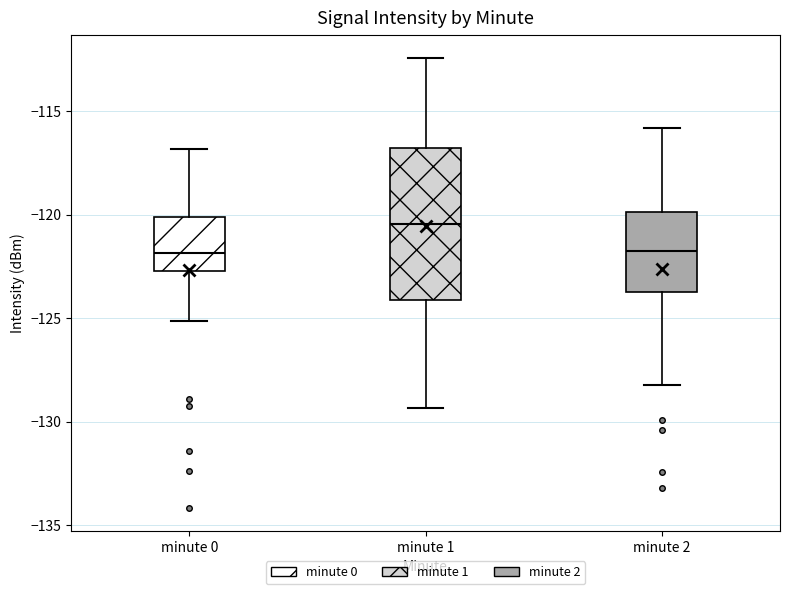

Reading left to right, read every box against the y-axis: the position of its median line, the range the box covers, and the ends of its whiskers. The values are not printed on the chart, so give them approximately, as read against the axis.

minute 0: median -122.0, box -122.5 to -120.0, whiskers -125.0 to -117.0
minute 1: median -120.5, box -124.0 to -117.0, whiskers -129.5 to -112.5
minute 2: median -122.0, box -123.5 to -120.0, whiskers -128.0 to -116.0